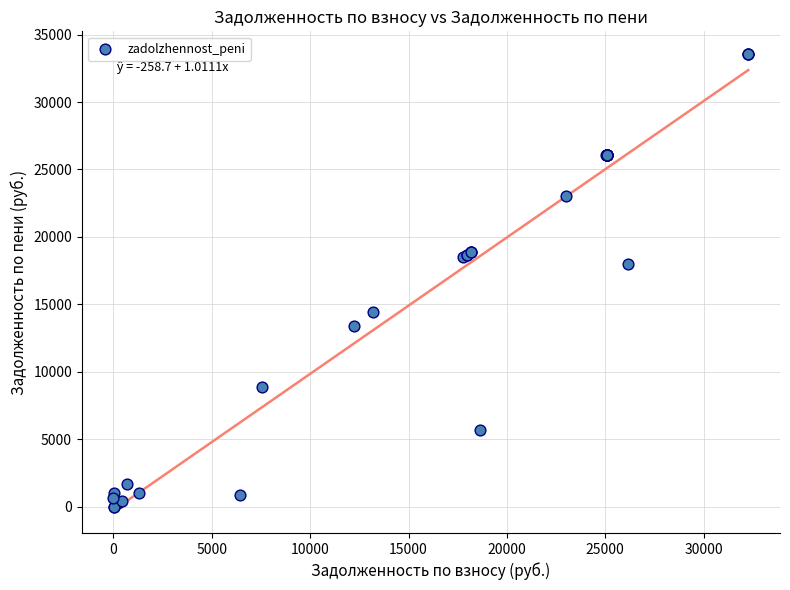

What Y value in the scatter plot is closest to 16775?

17980.1